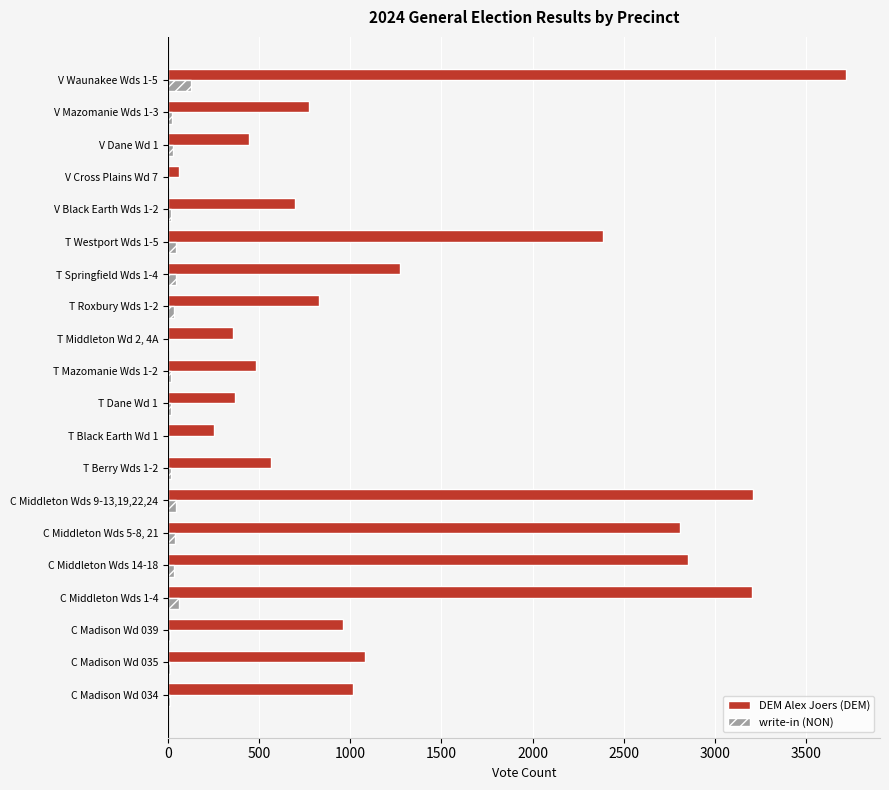

What are all the series names shown in the legend?

DEM Alex Joers (DEM), write-in (NON)